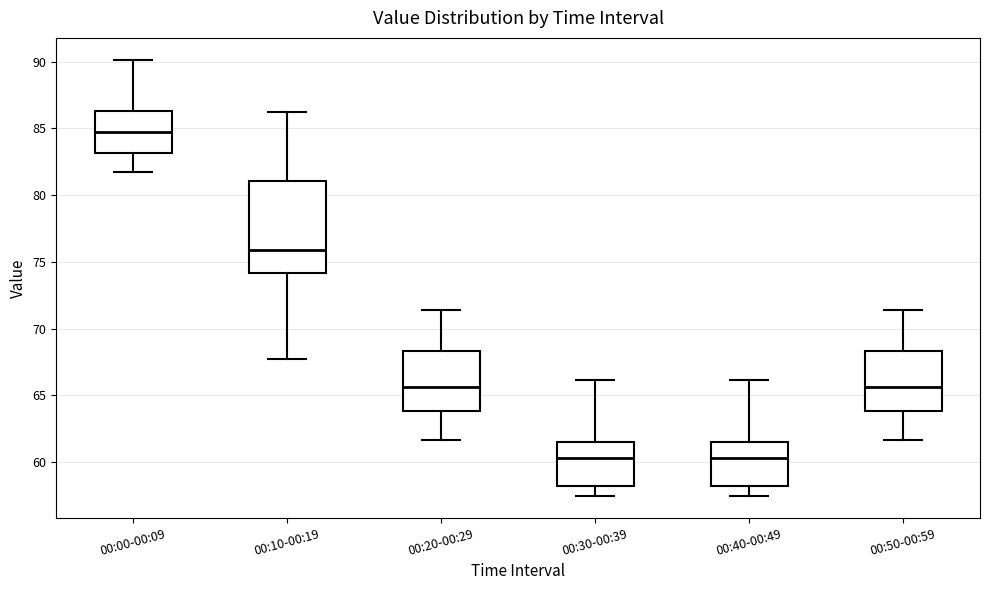

Reading left to right, read every box against the y-axis: the position of its median line, the range the box covers, and the ends of its whiskers. The values are not printed on the chart, so give them approximately, as read against the axis.

00:00-00:09: median 84.5, box 83.0 to 86.5, whiskers 81.5 to 90.0
00:10-00:19: median 76.0, box 74.0 to 81.0, whiskers 67.5 to 86.0
00:20-00:29: median 65.5, box 64.0 to 68.5, whiskers 61.5 to 71.5
00:30-00:39: median 60.5, box 58.0 to 61.5, whiskers 57.5 to 66.0
00:40-00:49: median 60.5, box 58.0 to 61.5, whiskers 57.5 to 66.0
00:50-00:59: median 65.5, box 64.0 to 68.5, whiskers 61.5 to 71.5